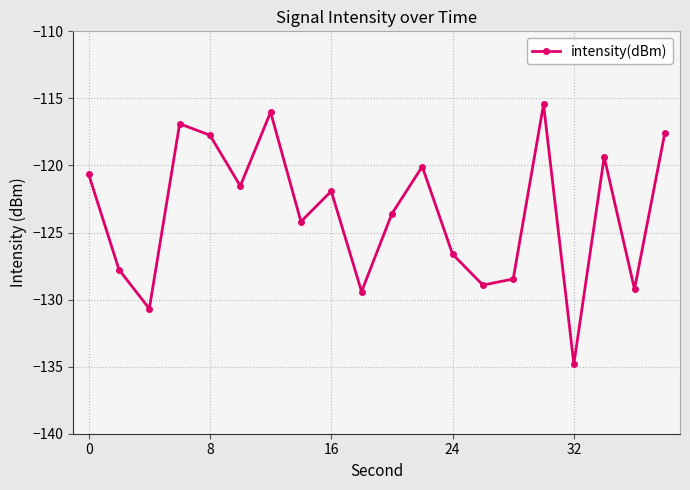

Reading left to right, list all the values displayed in this chart.

-120.7	-127.8	-130.7	-116.9	-117.7	-121.5	-116.0	-124.2	-121.9	-129.4	-123.6	-120.1	-126.6	-128.9	-128.5	-115.4	-134.8	-119.4	-129.2	-117.6